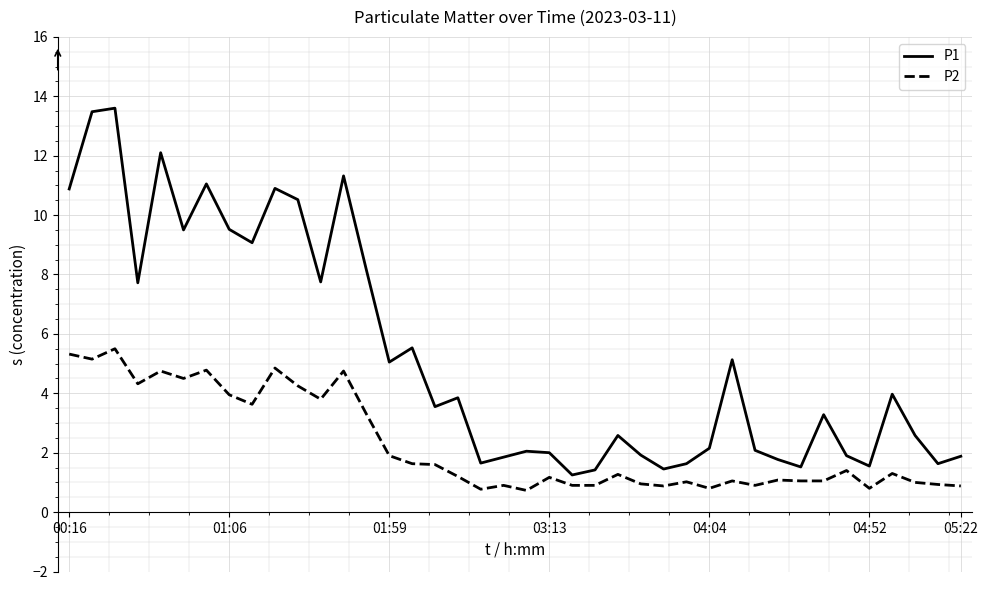

Rank the series by their maximum value, from lowest to highest.

P2, P1